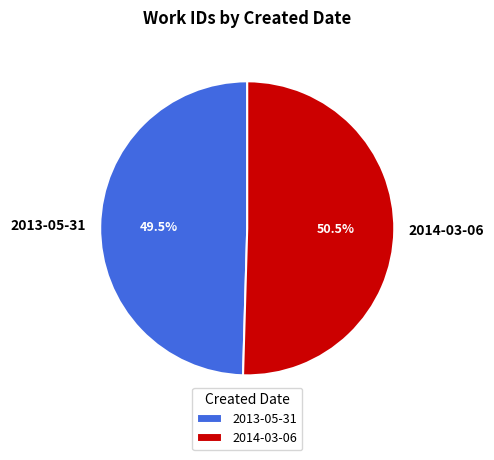

Do 2013-05-31 and 2014-03-06 together represent more than half of the pie?

Yes